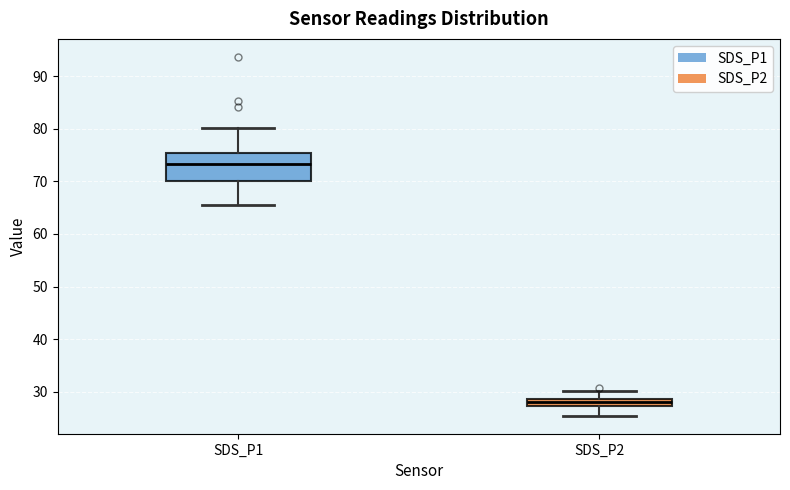

Where does the upper whisker of the box for SDS_P1 end on the y-axis? The values are not printed on the chart, so give them approximately, as read against the axis.

80